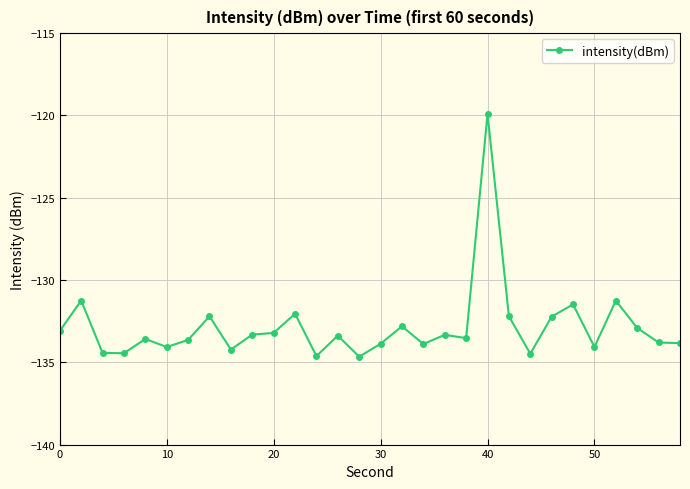

How many lines are shown in the chart?

1